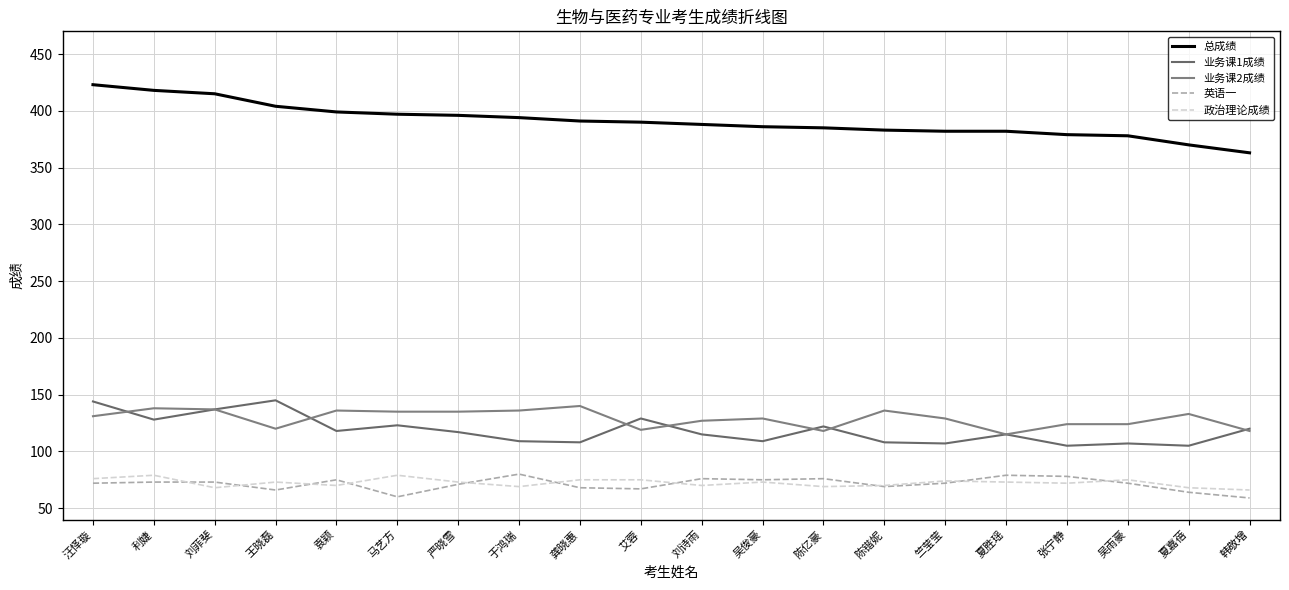

At how many categories does at least one series exceed 416?

2